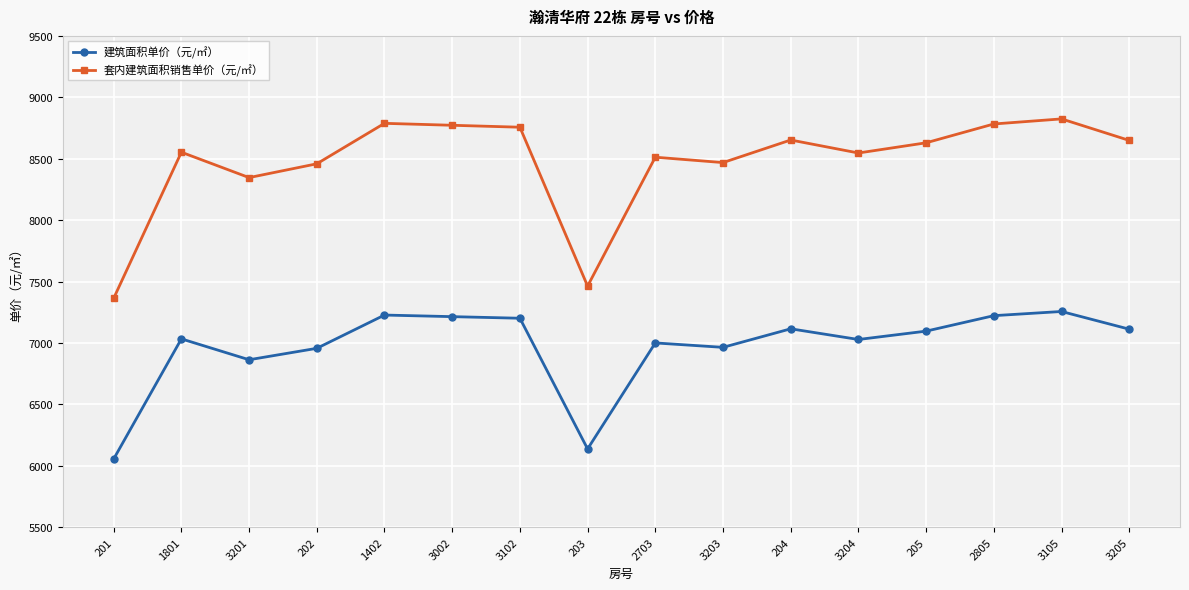

What is the sum of all 建筑面积单价（元/㎡） values?

111479.0